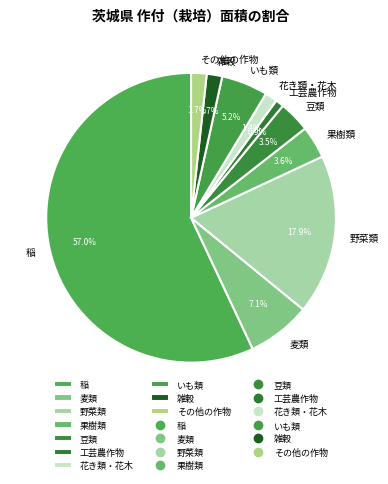

What percentage is the 麦類 slice, to the nearest percent?

7%